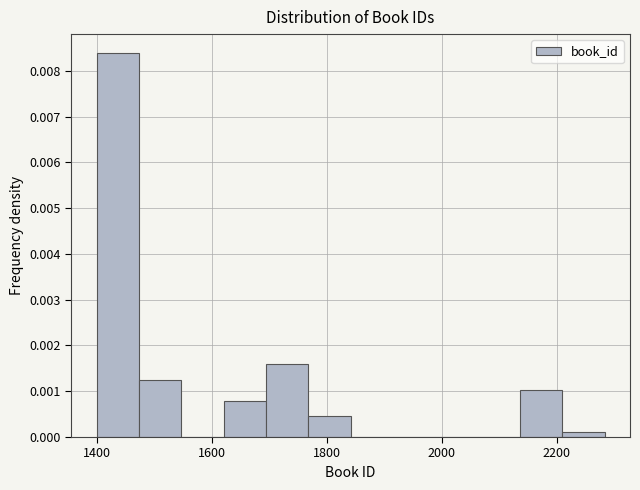

Around what value on the x-axis is the tallest bar? Give the approximate position of its centre, as read against the axis.

1440